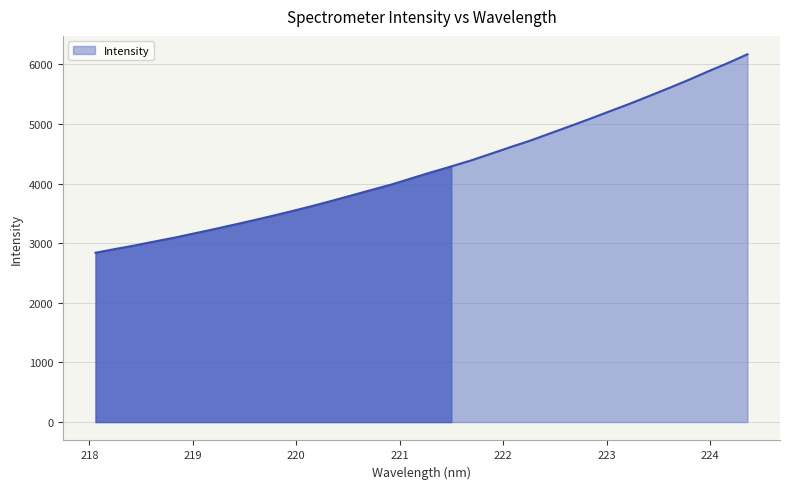

Does the chart have visible grid lines?

Yes